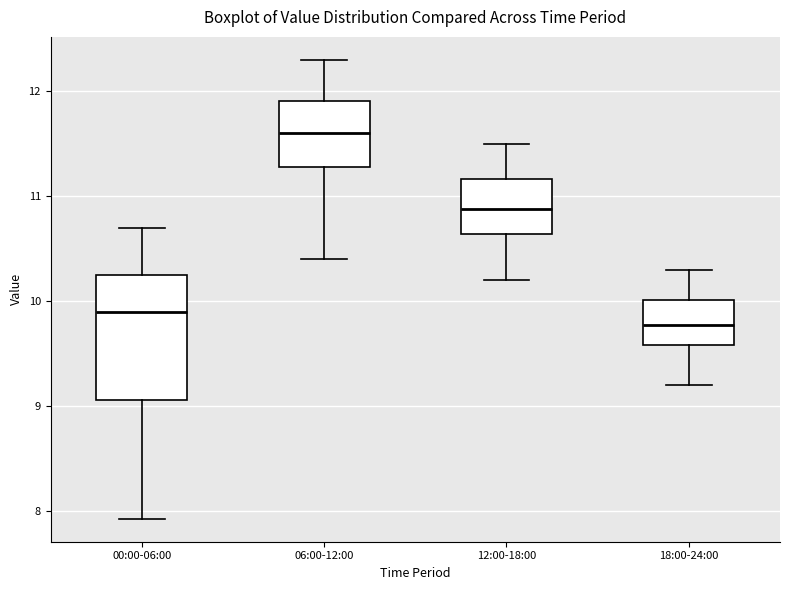

Which box is the tallest, from its lower edge to its upper edge?

00:00-06:00